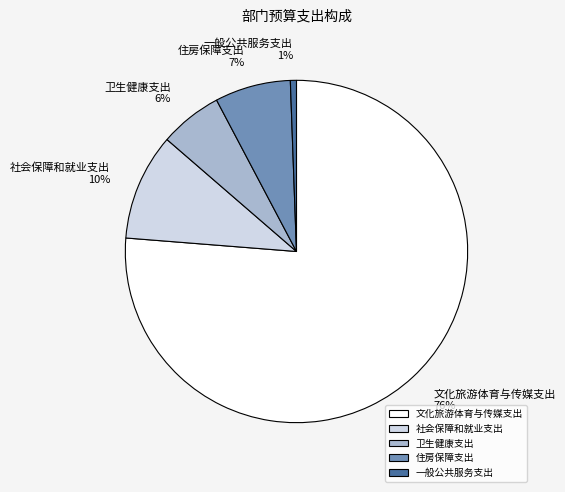

What is the largest slice in the pie chart?

文化旅游体育与传媒支出